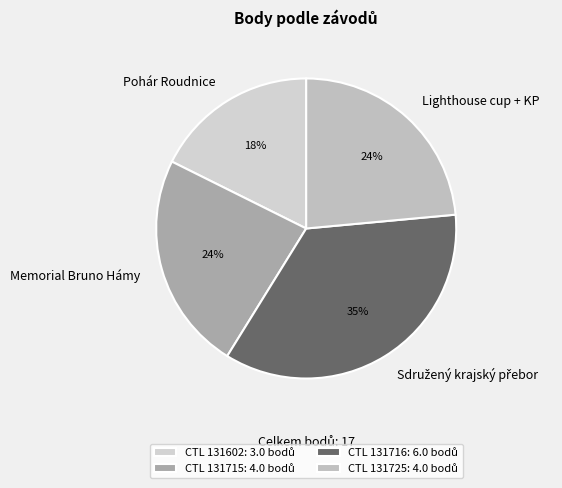

Between Lighthouse cup + KP and Pohár Roudnice, which is larger?

Lighthouse cup + KP